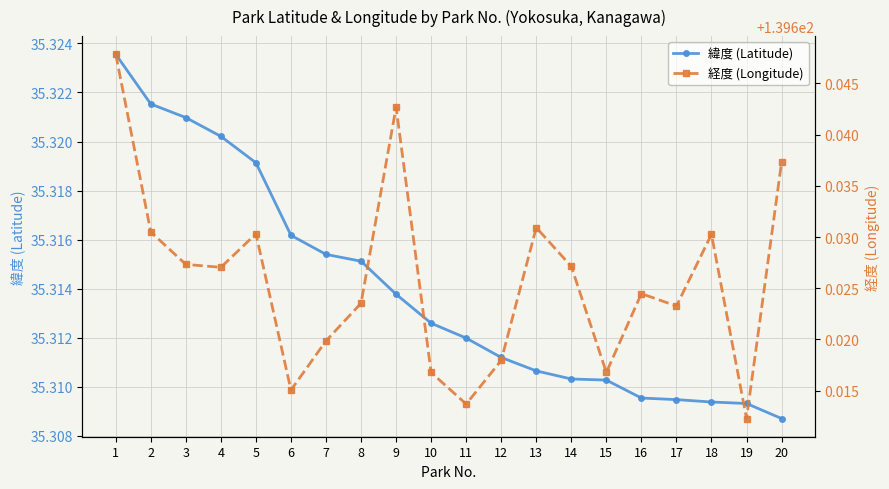

At which category is the sum across all series the highest?

1